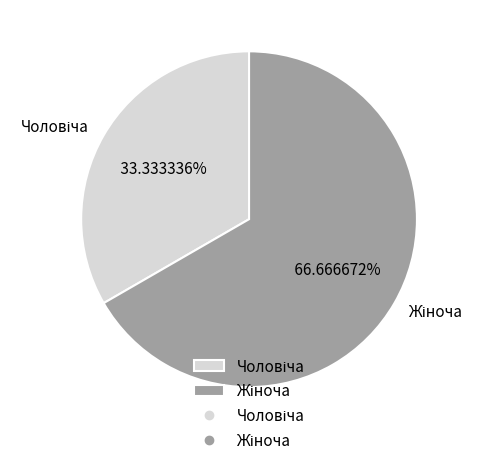

Does any single category account for the majority?

Yes